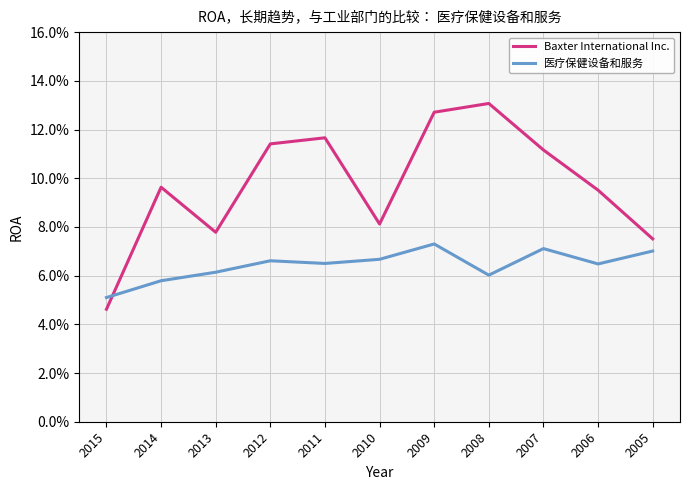

True or false: Baxter International Inc. and 医疗保健设备和服务 cross at least once.

True